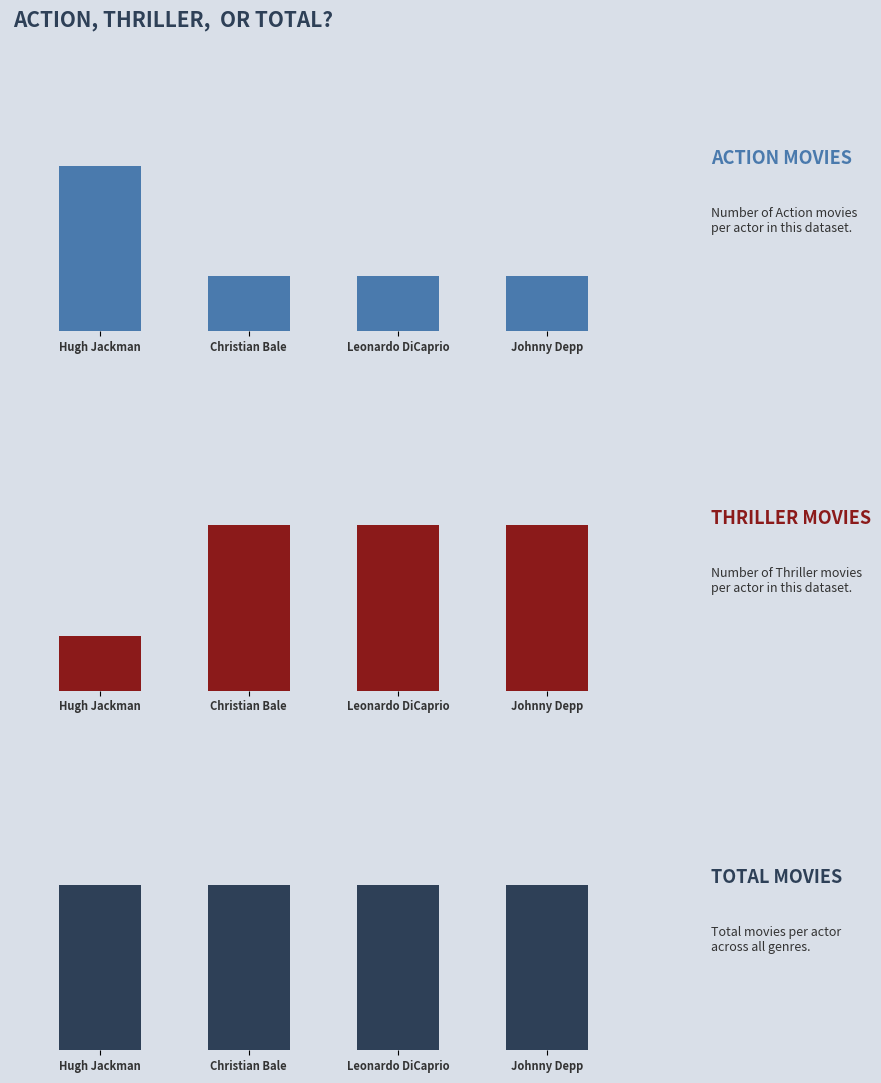

Is the value of Action at Johnny Depp greater than the value of Thriller at Johnny Depp?

No